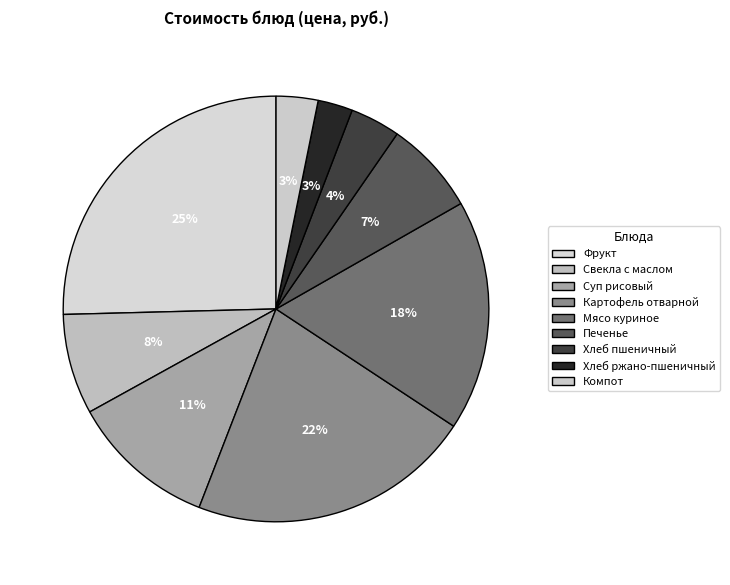

Combined, do Хлеб пшеничный and Мясо куриное account for over 50%?

No